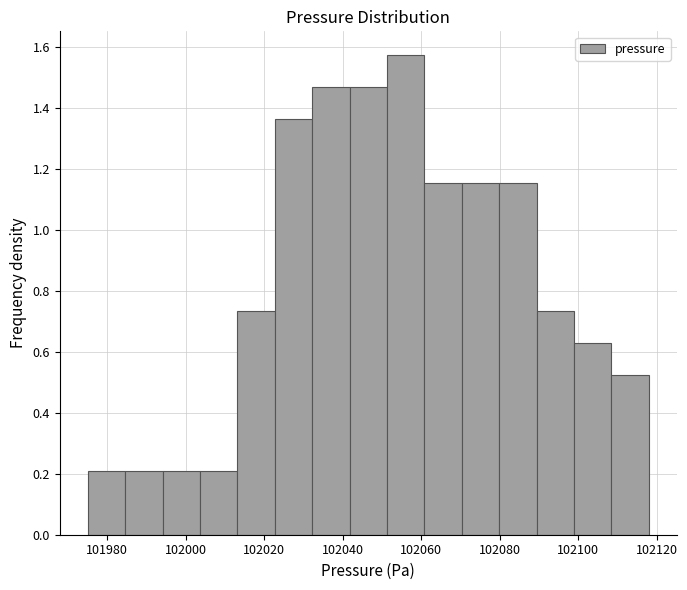

Reading left to right, transcribe this chart: for each bar, give the range it covers on the x-axis and its height. Neither the bar edges nor the heights are printed on the chart, so give them approximately, as read against the axes.

101976 to 101984: 0.20
101984 to 101994: 0.20
101994 to 102004: 0.20
102004 to 102014: 0.20
102014 to 102022: 0.74
102022 to 102032: 1.36
102032 to 102042: 1.46
102042 to 102052: 1.46
102052 to 102060: 1.58
102060 to 102070: 1.16
102070 to 102080: 1.16
102080 to 102090: 1.16
102090 to 102098: 0.74
102098 to 102108: 0.62
102108 to 102118: 0.52